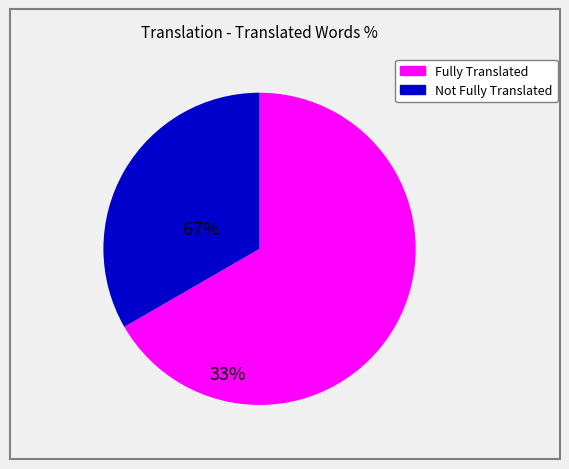

Is there a majority slice in this chart?

Yes